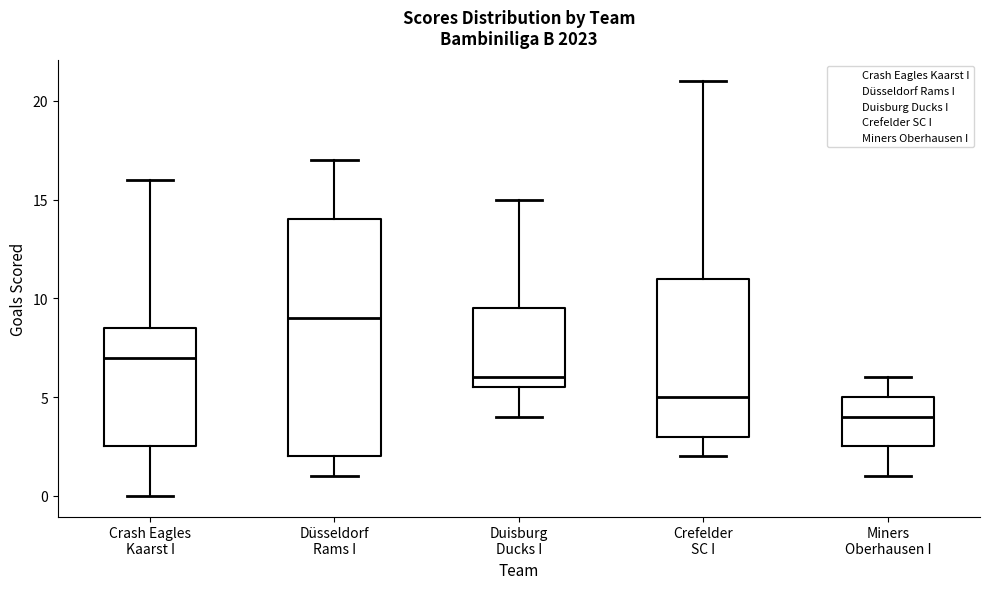

Where does the median line of the box for Crash Eagles Kaarst I sit on the y-axis? The values are not printed on the chart, so give them approximately, as read against the axis.

7.0